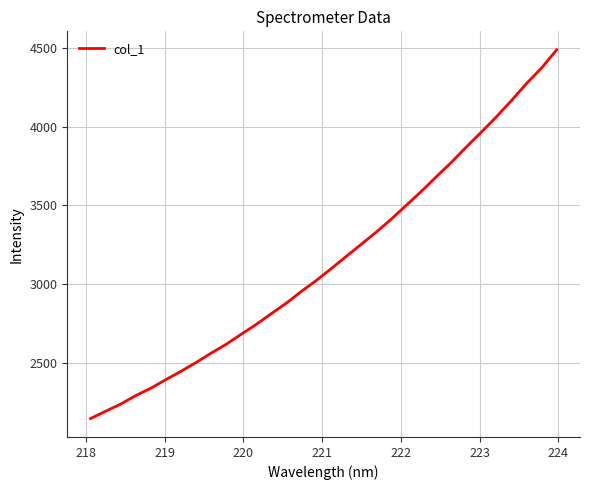

What is the minimum value shown in the chart?

2145.7